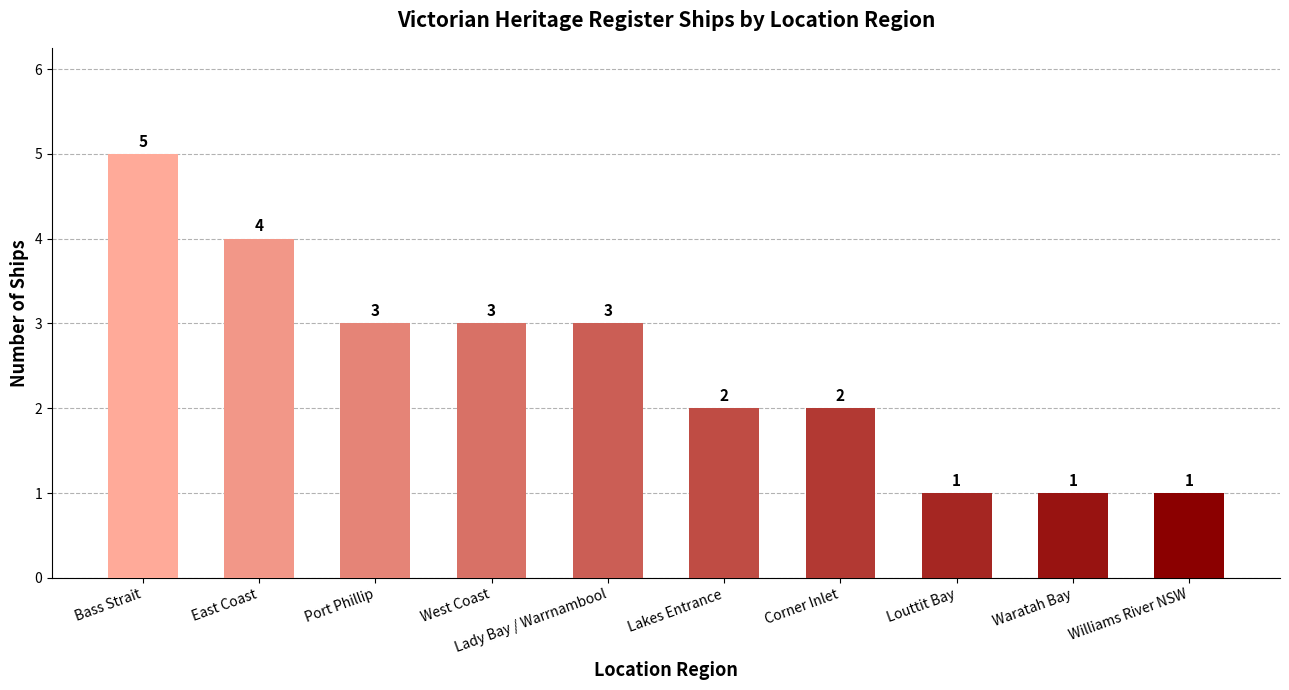

Which category has the highest value across all series?

Bass Strait